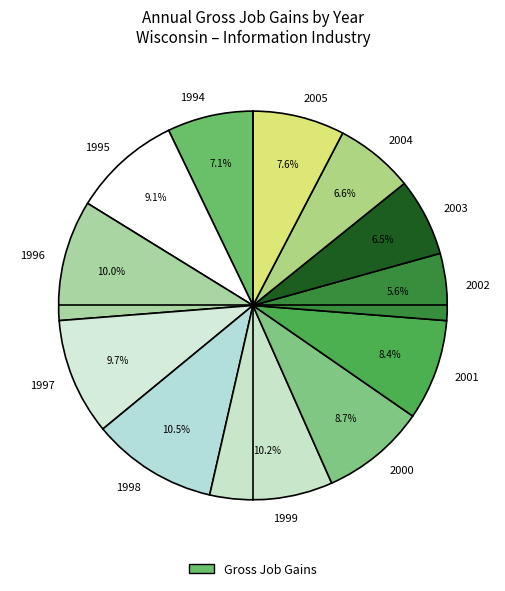

How many slices are in this pie chart?

12